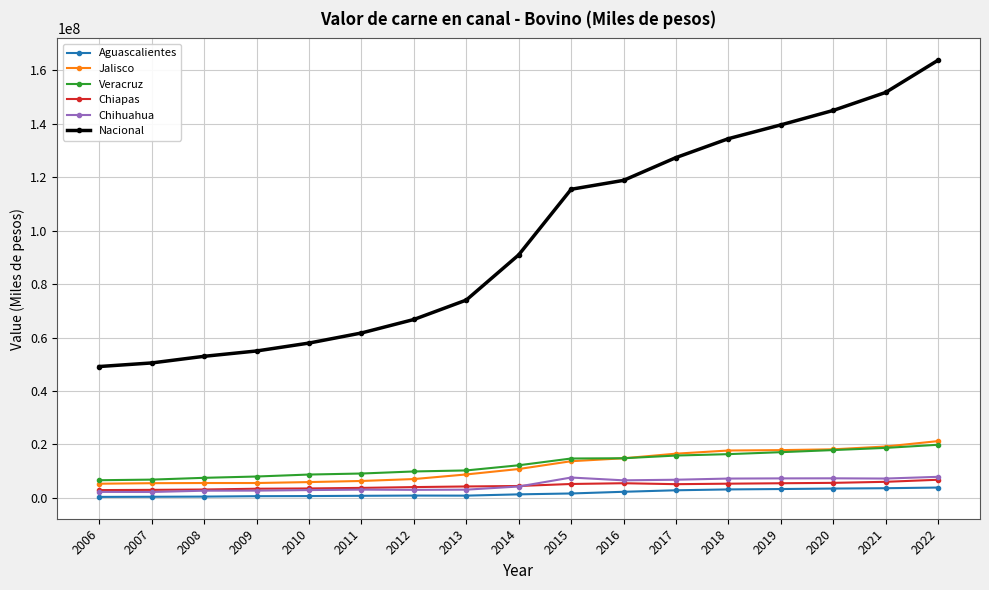

Is the value of Chiapas at 2015 greater than the value of Veracruz at 2011?

No